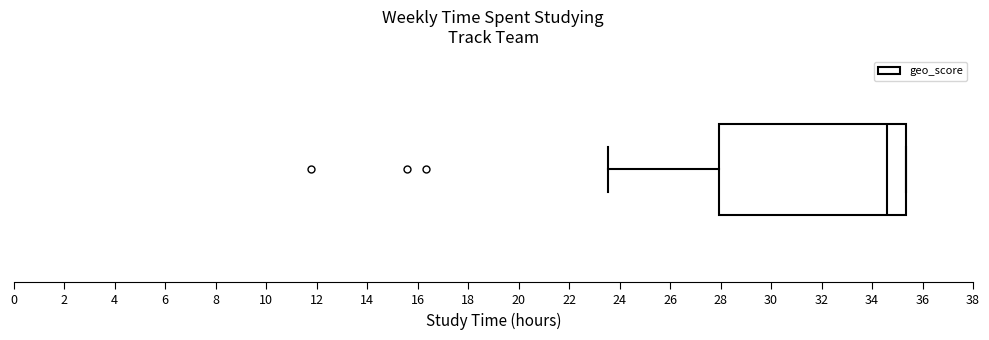

Transcribe this box plot: give where the median line is, the range the box spans, and where the two whiskers end, as read against the x-axis. The values are not printed on the chart, so give them approximately, as read against the axis.

median 34.6, box 28.0 to 35.4, whiskers 23.6 to 35.4